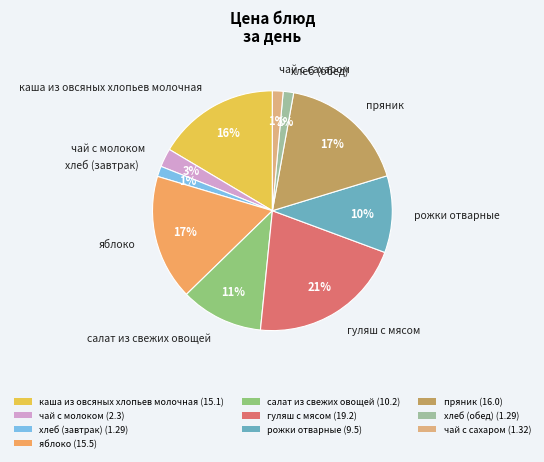

What percentage is the чай с молоком slice, to the nearest percent?

3%